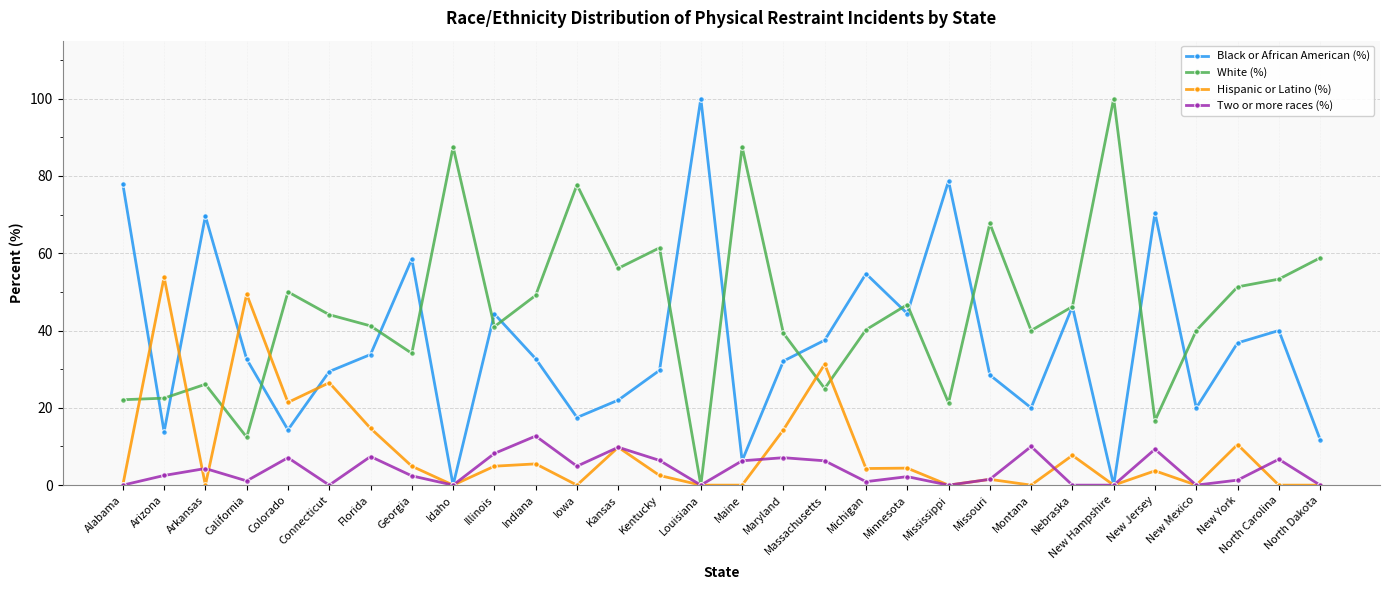

How many lines are shown in the chart?

4